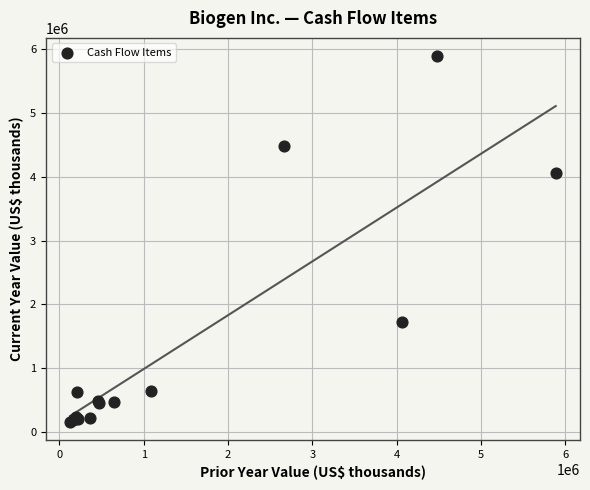

What Y value in the scatter plot is closest to 3023000?

4060500